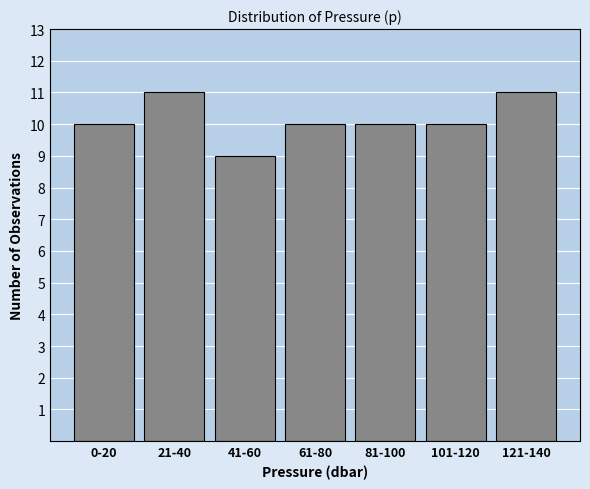

Reading left to right, extract all data points from this chart.

10	11	9	10	10	10	11